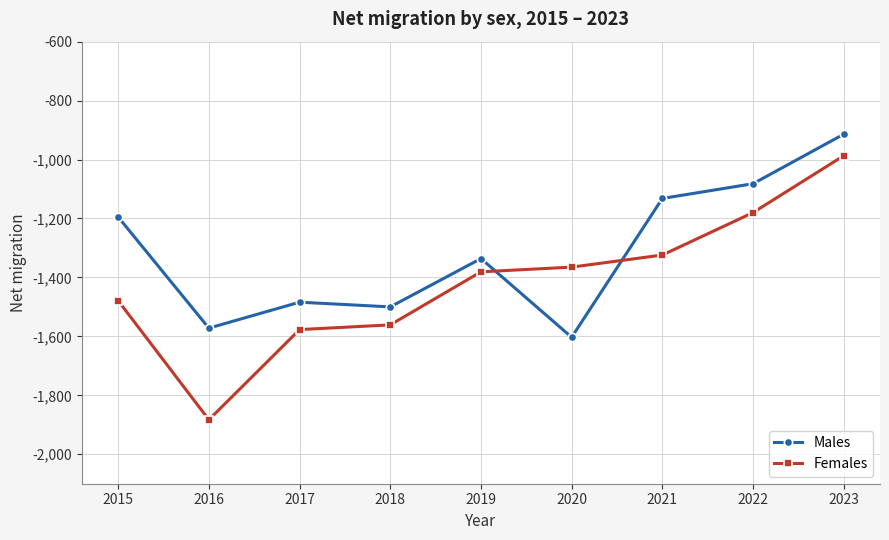

What is the greatest value displayed?

-914